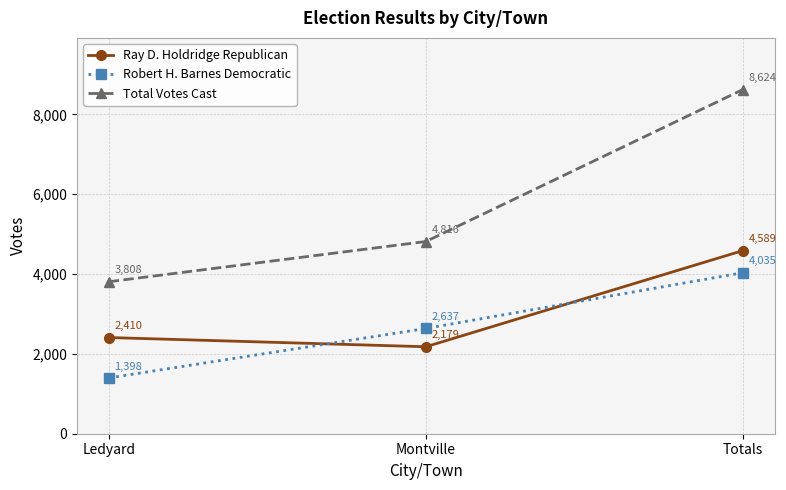

Is the value of Total Votes Cast at Totals greater than the value of Robert H. Barnes Democratic at Totals?

Yes